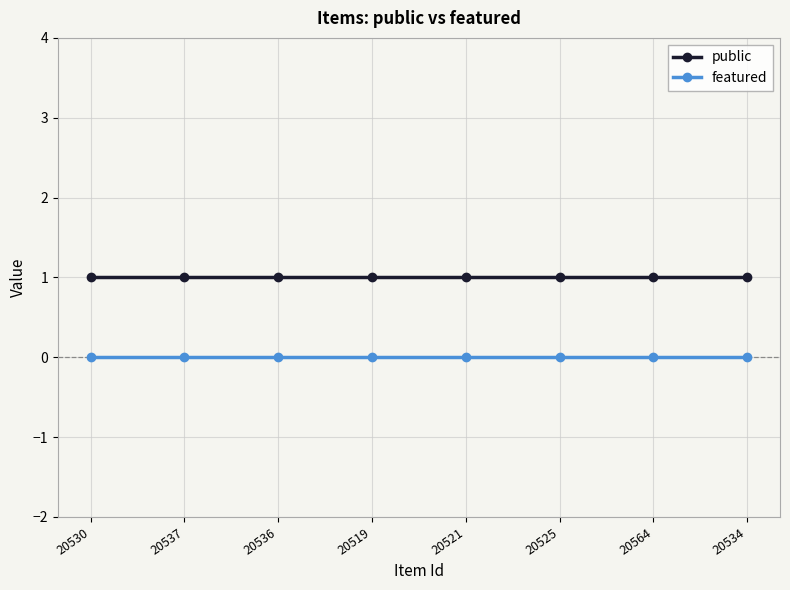

True or false: public has a value of 2 at 20519.

False